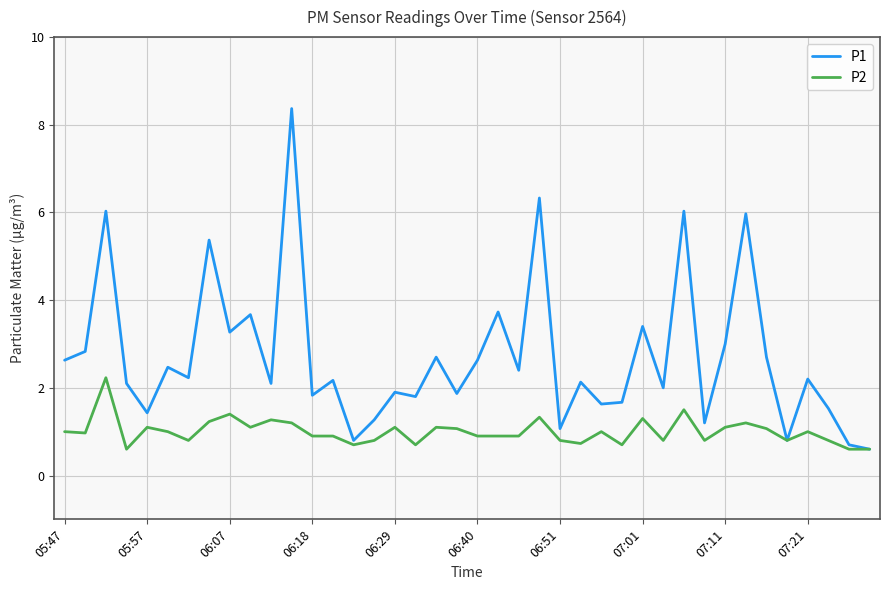

What is the average value of the P2 series?

1.0